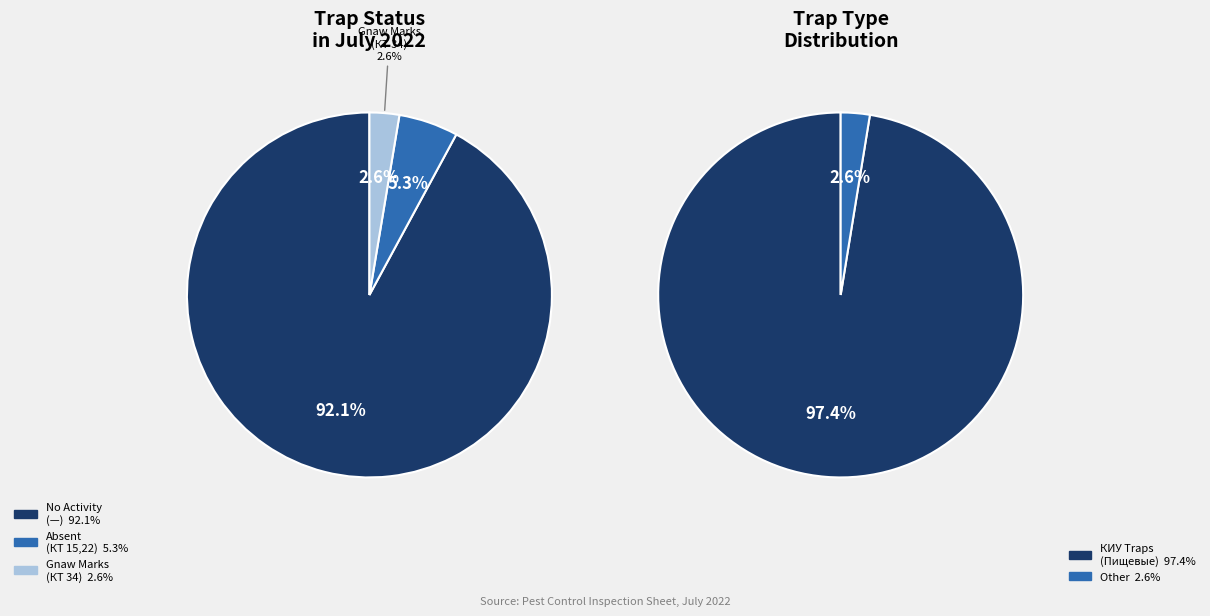

To the nearest percent, what is the combined percentage of Погрызы and Наличие грызунов?

8%